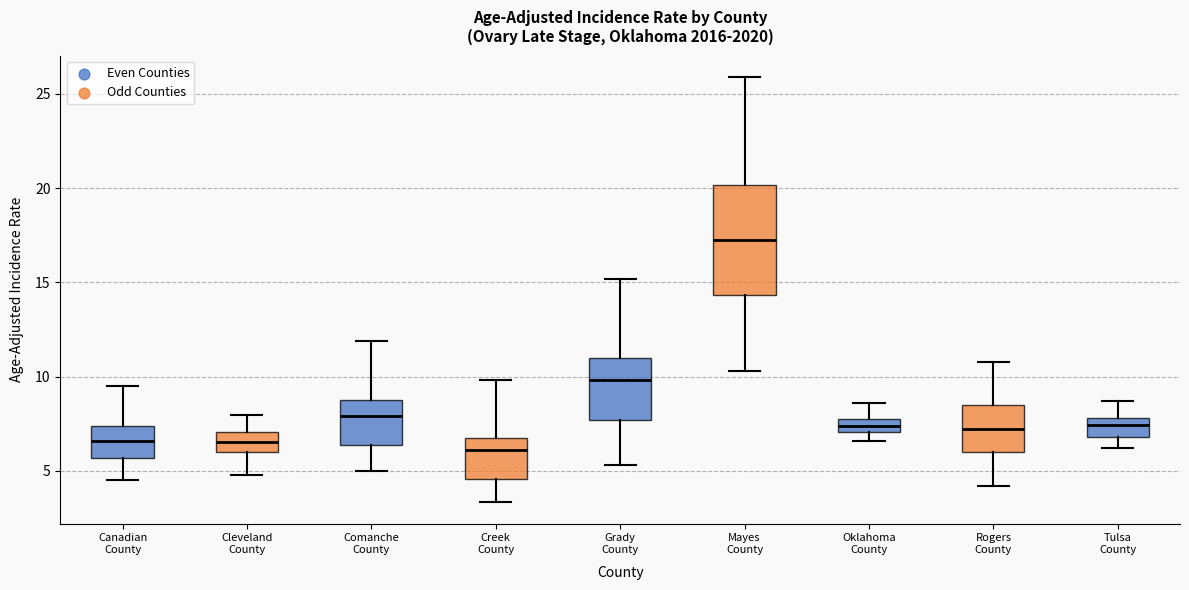

Where is the lower edge of the box for Tulsa County on the y-axis? The values are not printed on the chart, so give them approximately, as read against the axis.

7.0